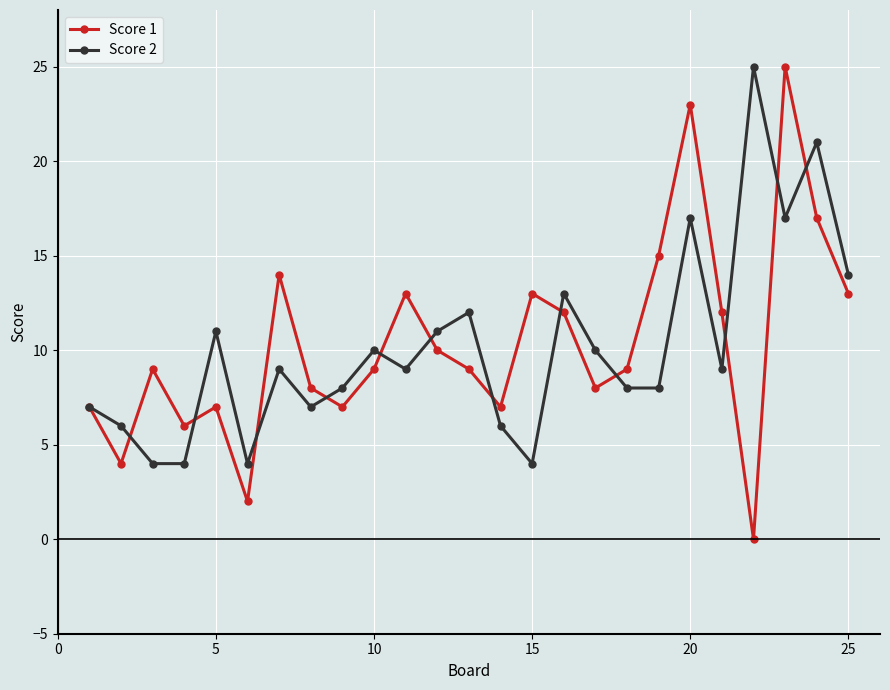

Which series has the widest spread of values?

Score 1